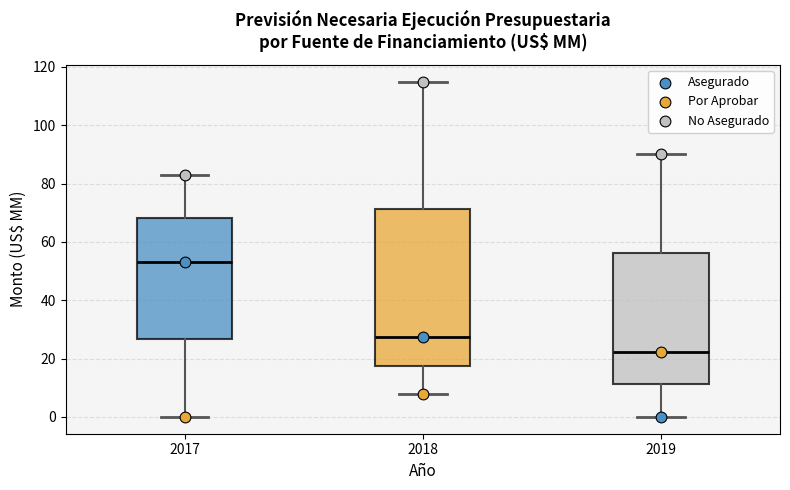

Where does the upper whisker of the box at x = 2018 end on the y-axis? The values are not printed on the chart, so give them approximately, as read against the axis.

114